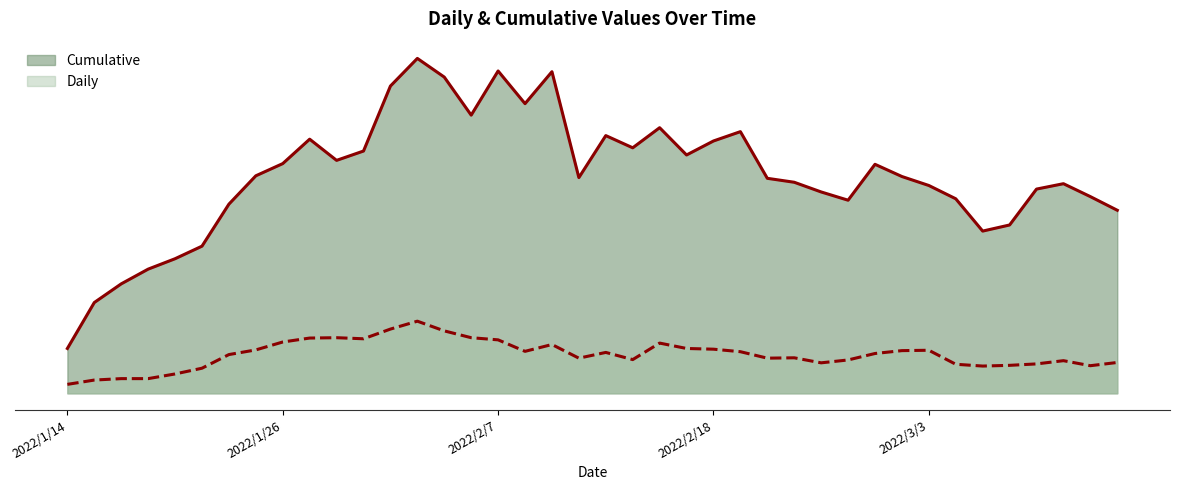

True or false: Daily and Cumulative intersect in this chart.

False